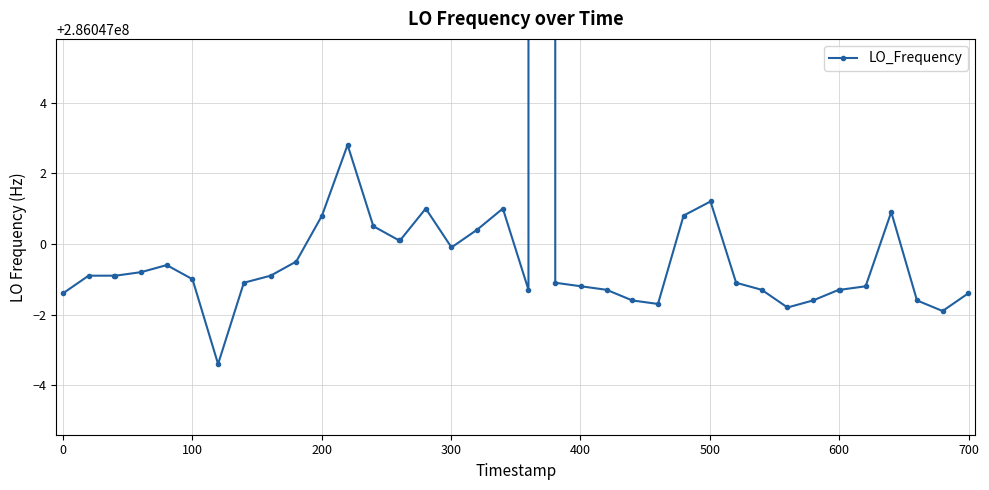

How many points are higher than both their immediate neighbors (excluding endpoints)?

7